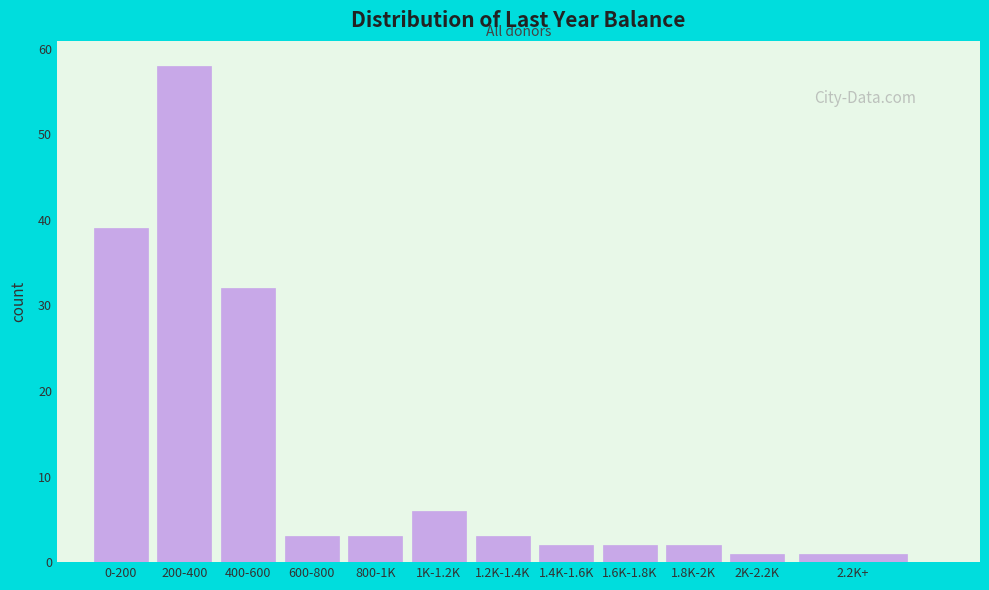

Reading left to right, extract all data points from this chart.

39	58	32	3	3	6	3	2	2	2	1	1